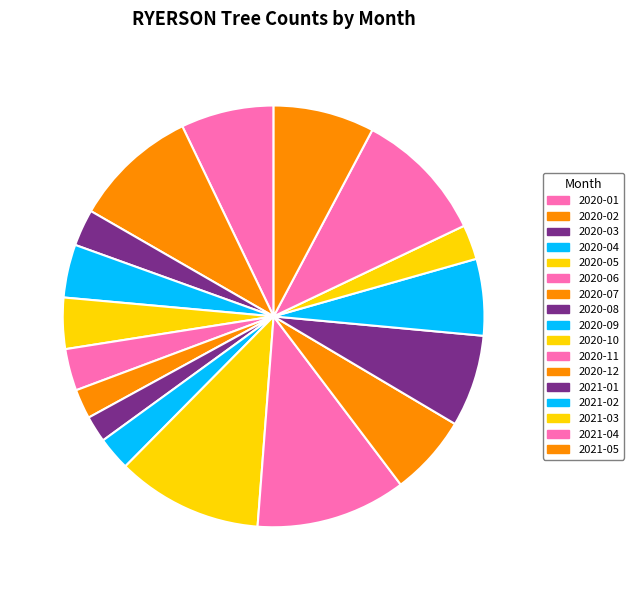

Which slice is the smallest?

2020-08